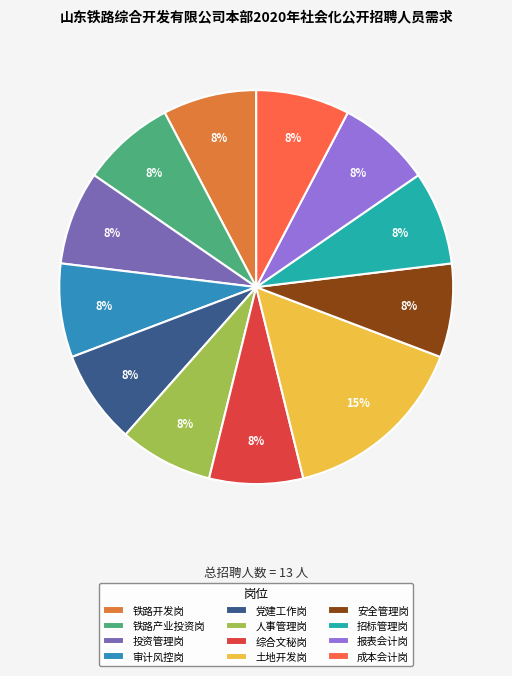

Approximately how many times larger is the value at 审计风控岗 compared to 铁路产业投资岗?

1.0